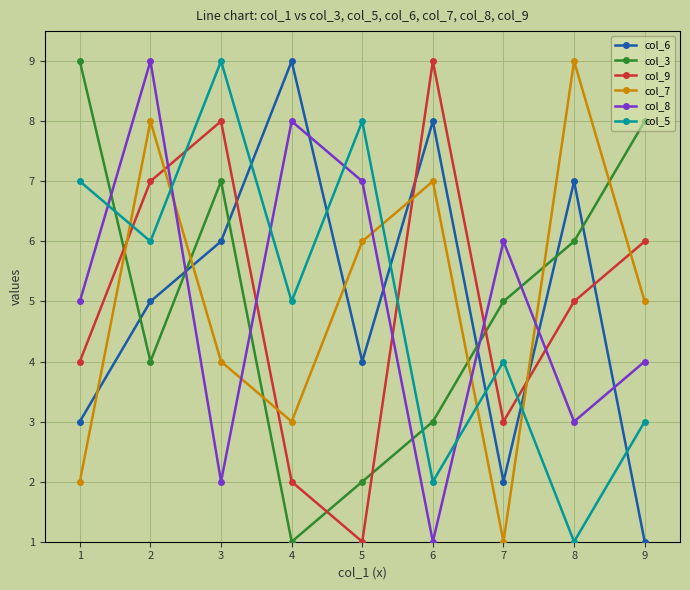

Reading left to right, list all the values displayed in this chart.

col_6: 3	5	6	9	4	8	2	7	1
col_3: 9	4	7	1	2	3	5	6	8
col_9: 4	7	8	2	1	9	3	5	6
col_7: 2	8	4	3	6	7	1	9	5
col_8: 5	9	2	8	7	1	6	3	4
col_5: 7	6	9	5	8	2	4	1	3